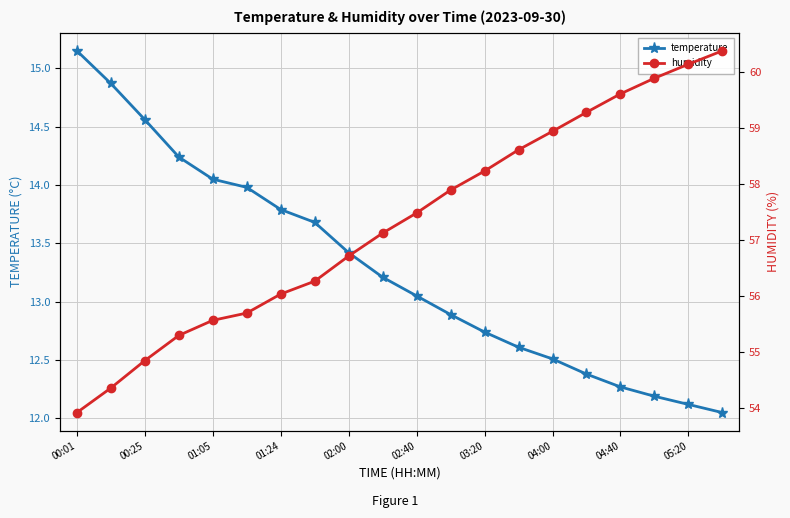

True or false: temperature and humidity intersect in this chart.

False